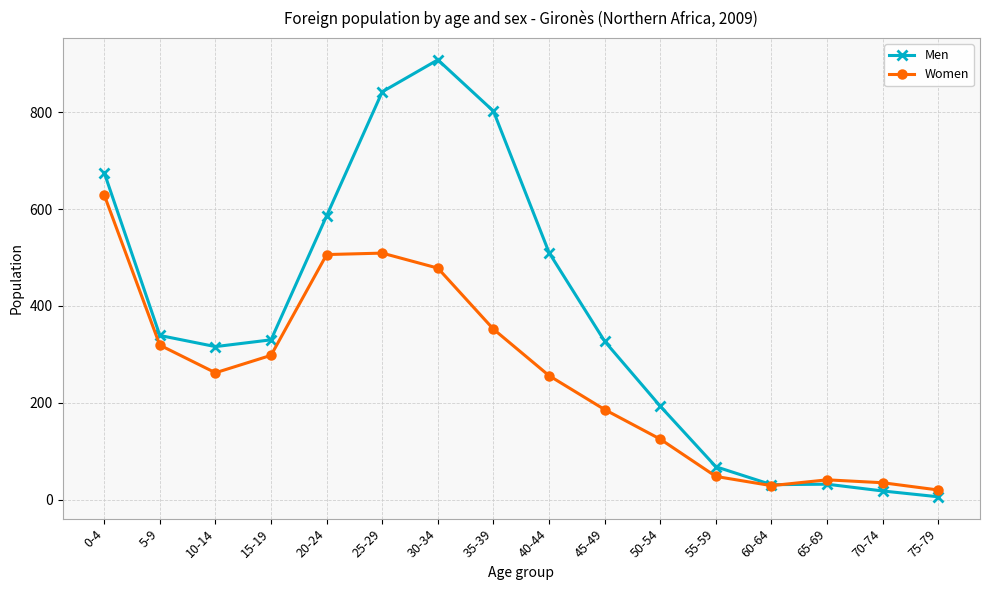

What is the value of the Men point at the 8th from the left?

802